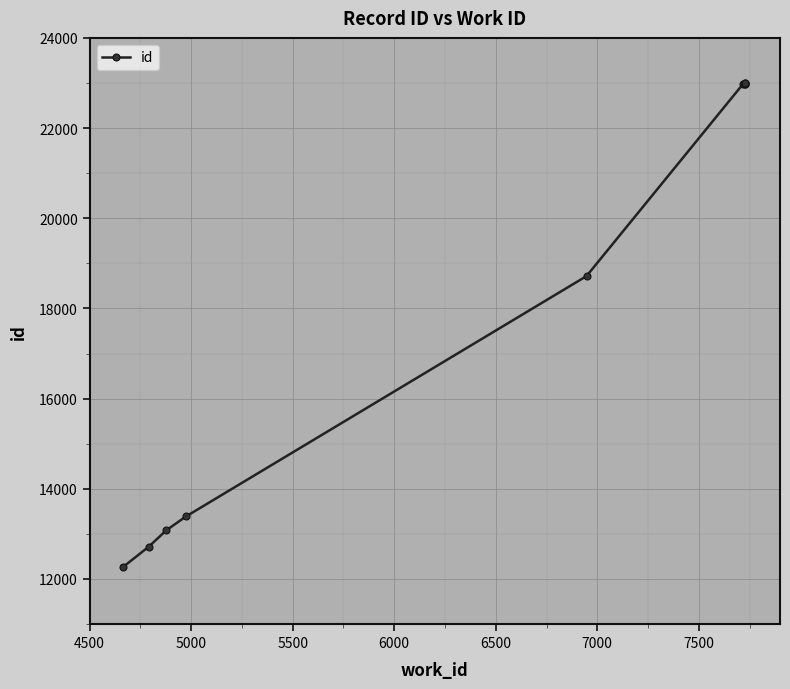

What is the minimum value shown in the chart?

12261